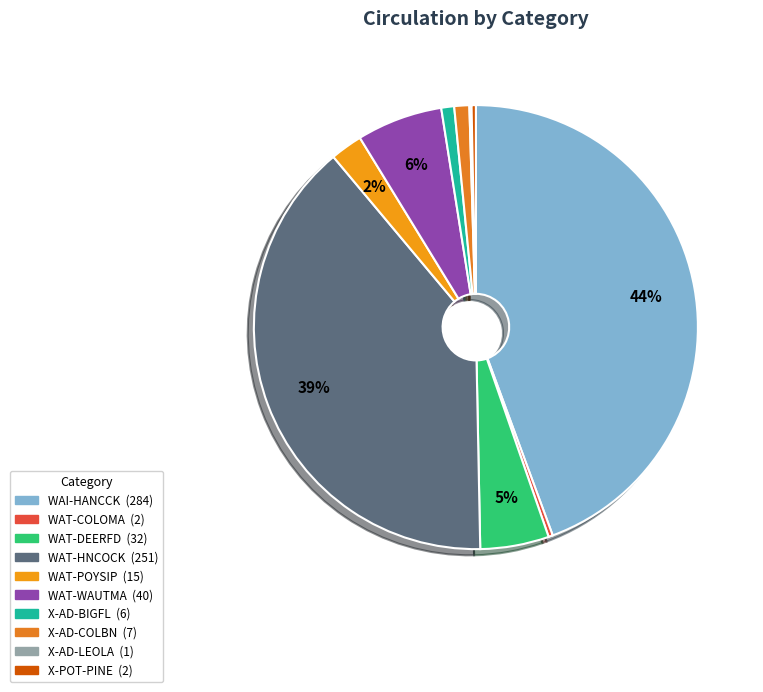

What is the total percentage of X-AD-BIGFL and WAT-DEERFD?

5.9%